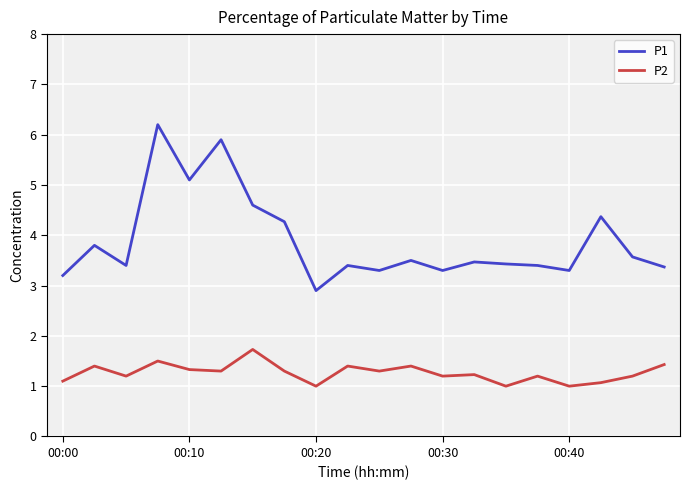

Which series has the widest spread of values?

P1